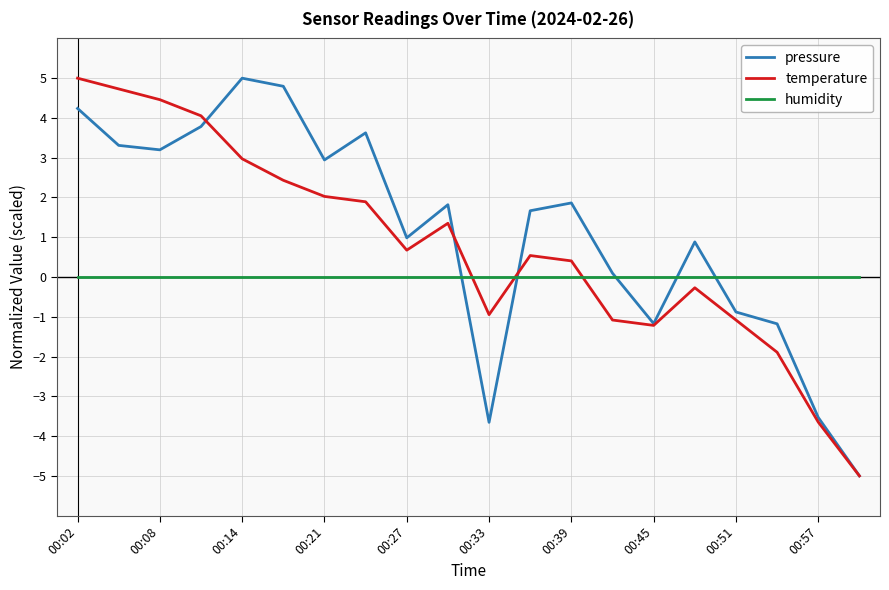

Which series has the largest total across all categories?

pressure